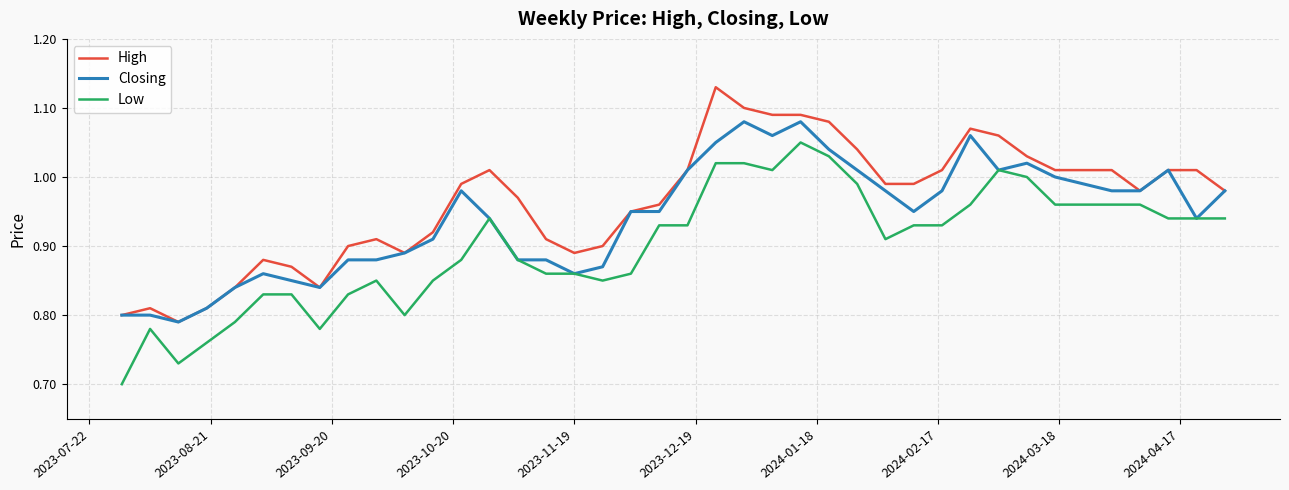

True or false: Low and High cross at least once.

False